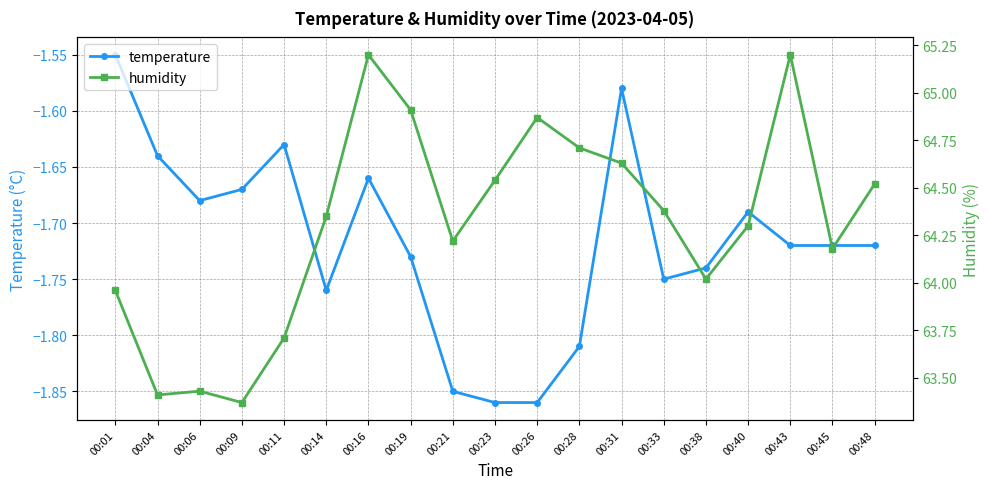

What is the spread (max minus min) of values at 00:01?

65.5